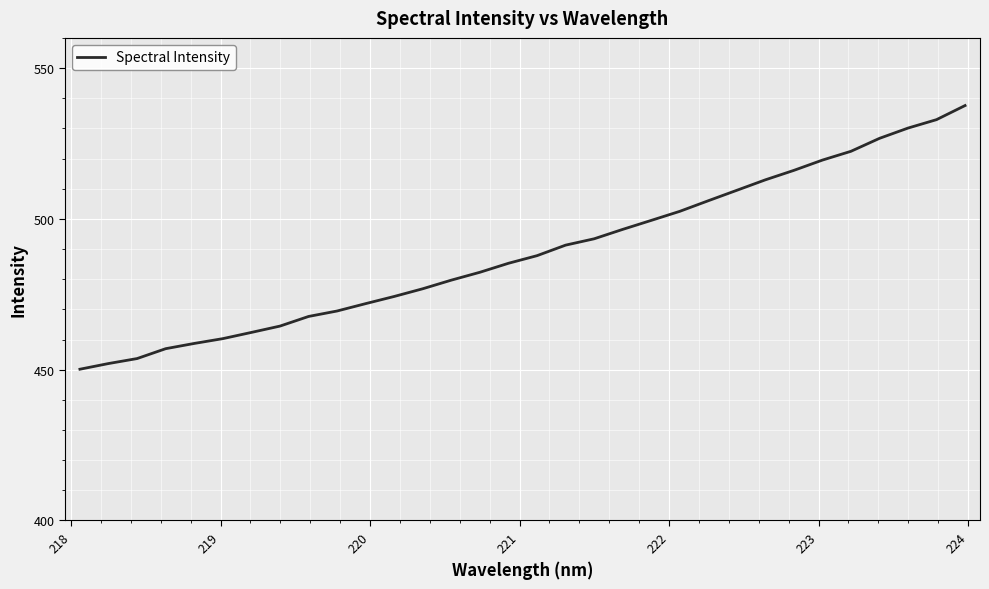

What is the difference between the maximum and minimum values?

87.4